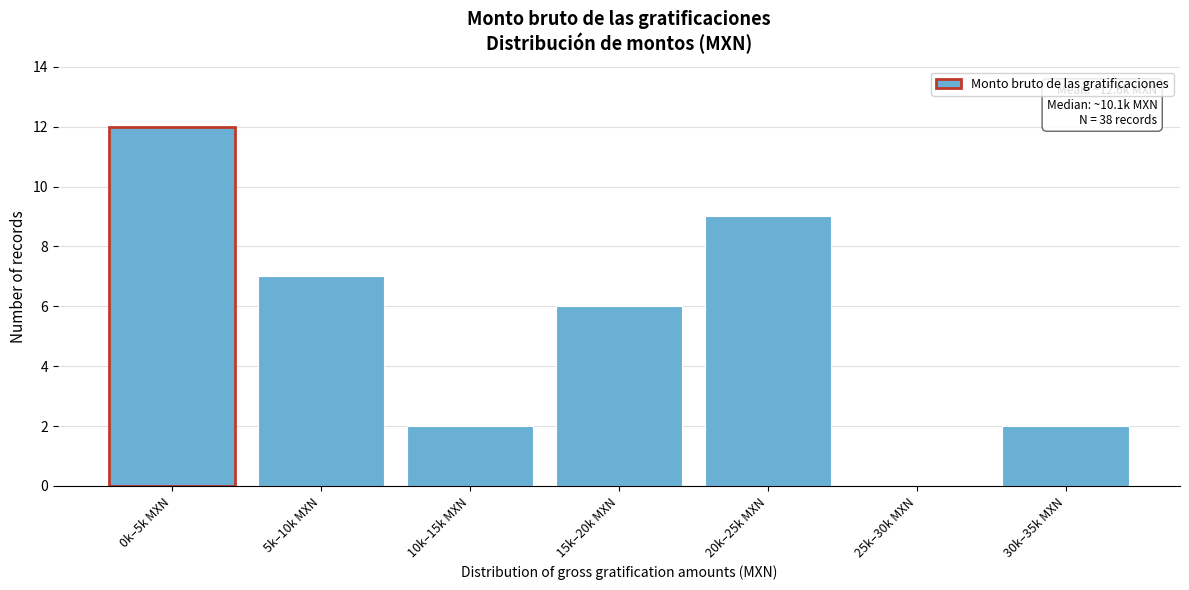

Reading left to right, transcribe all the data shown in this chart.

0k–5k MXN=12	5k–10k MXN=7	10k–15k MXN=2	15k–20k MXN=6	20k–25k MXN=9	25k–30k MXN=0	30k–35k MXN=2